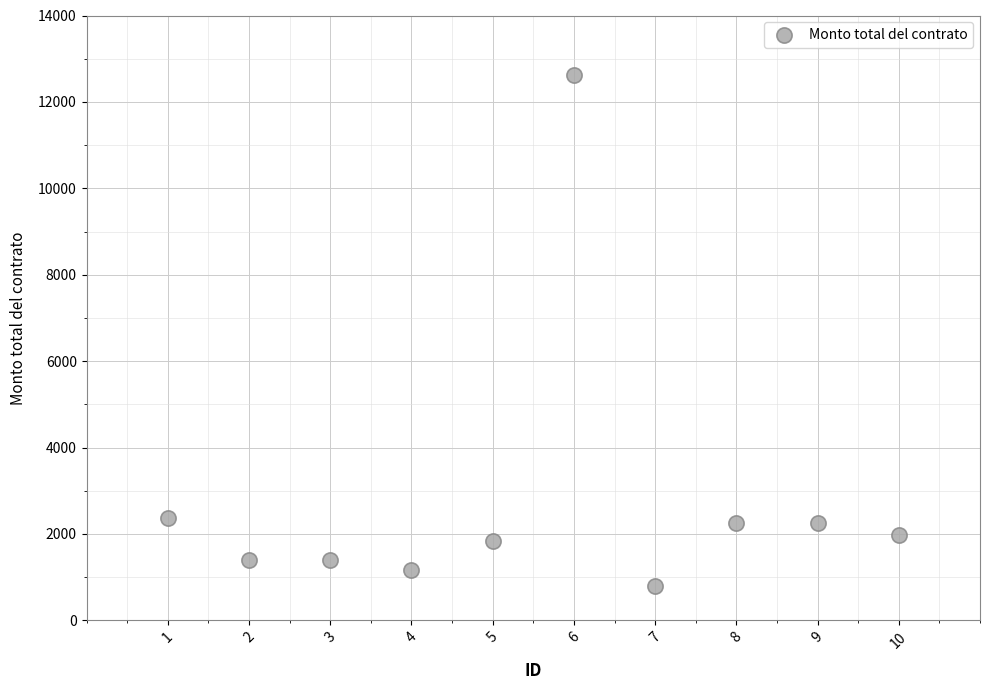

What is the range of Y values (max minus min)?

11826.2